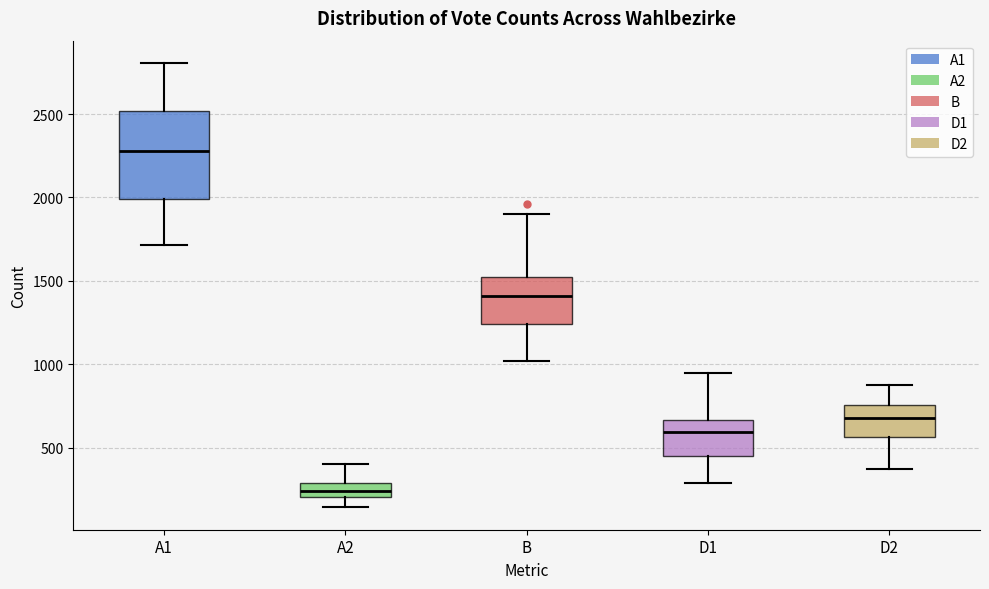

Which box's median line is the lowest?

A2